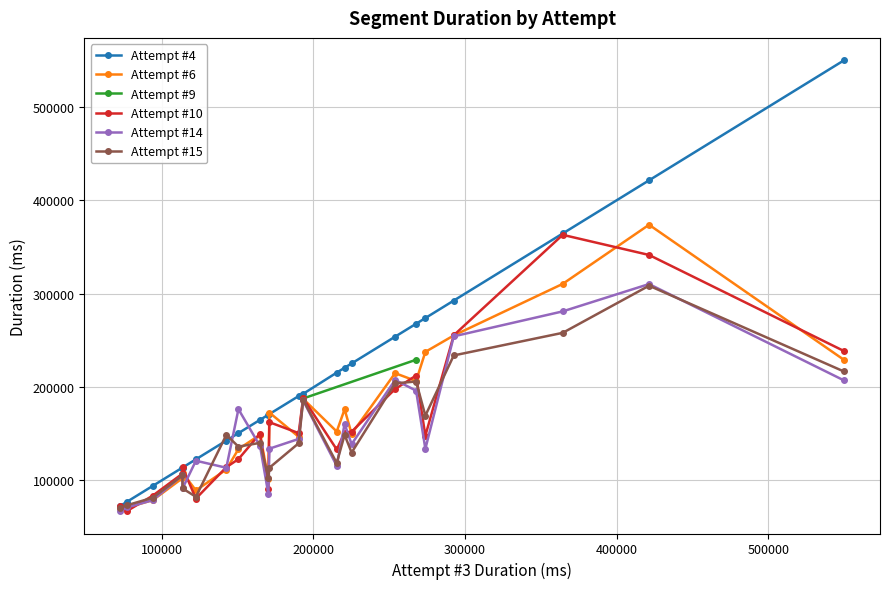

What is the highest value of the Attempt #14 series?

310266